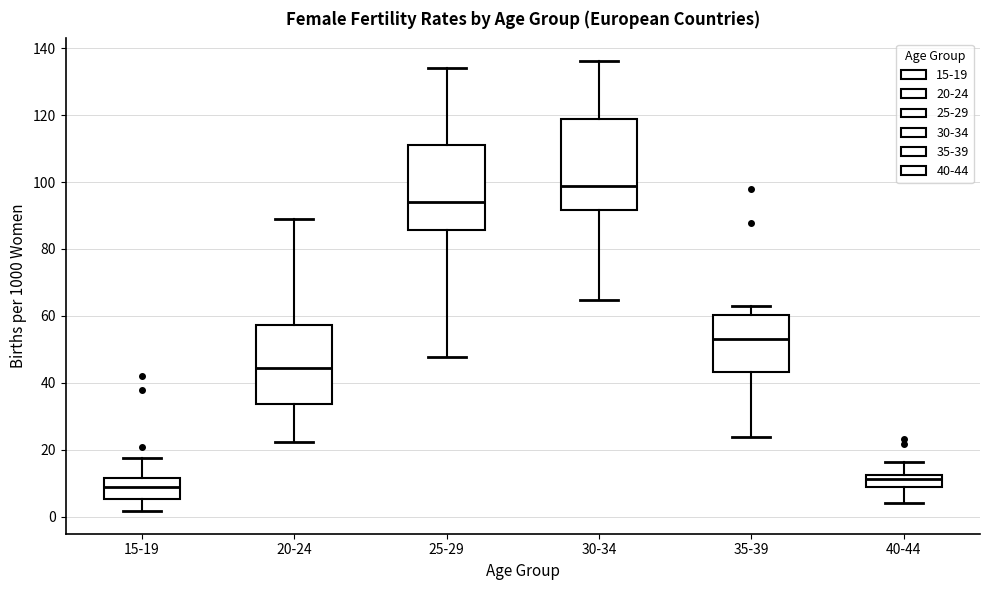

Where does the median line of the box for 15-19 sit on the y-axis? The values are not printed on the chart, so give them approximately, as read against the axis.

8